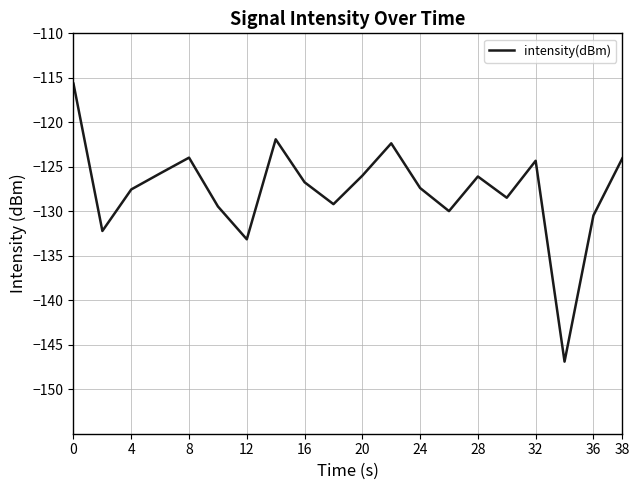

What is the average value?

-127.6